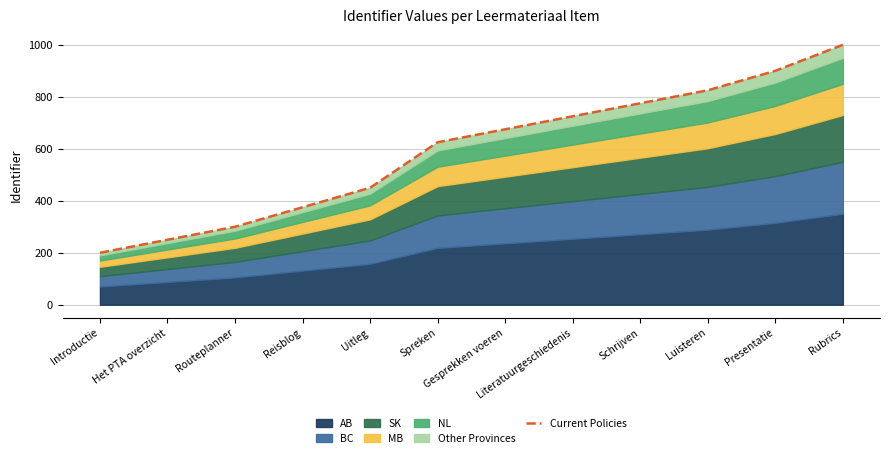

What is the average value?

592